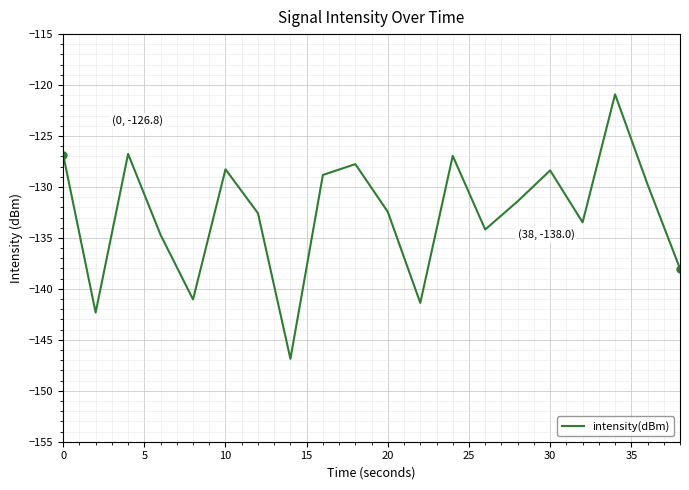

What is the greatest value displayed?

-120.9